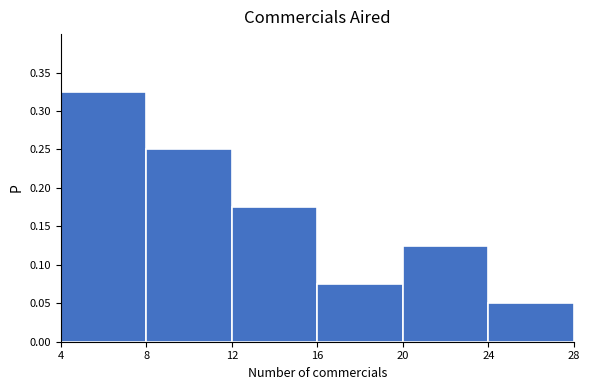

Reading left to right, transcribe this chart: for each bar, give the range it covers on the x-axis and its height. The values are not printed on the chart, so give them approximately, as read against the axis.

4 to 8: 0.325
8 to 12: 0.250
12 to 16: 0.175
16 to 20: 0.075
20 to 24: 0.125
24 to 28: 0.050